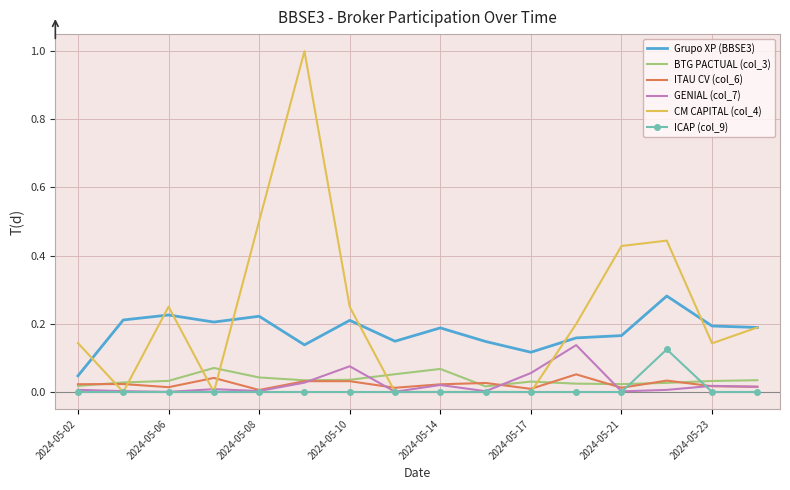

Which series has the widest spread of values?

CM CAPITAL (col_4)